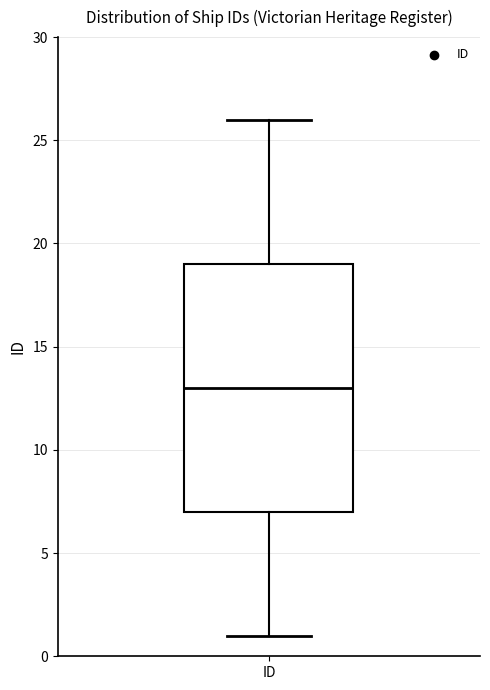

Where is the upper edge of the box for ID on the y-axis? The values are not printed on the chart, so give them approximately, as read against the axis.

19